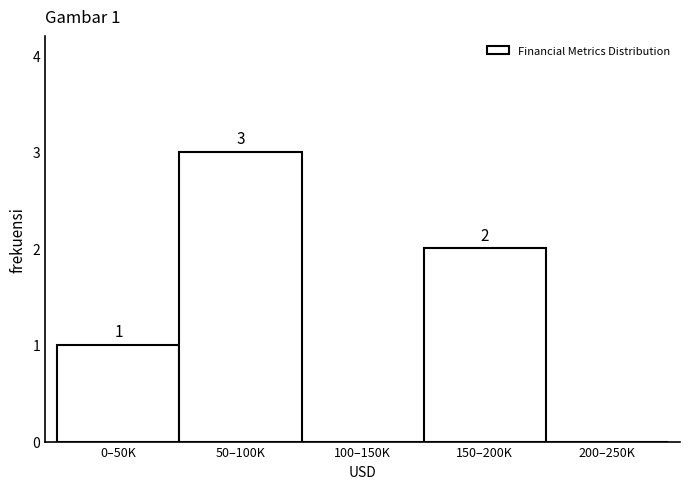

Reading left to right, what are all the values shown in this chart?

0–50K=1	50–100K=3	100–150K=0	150–200K=2	200–250K=0